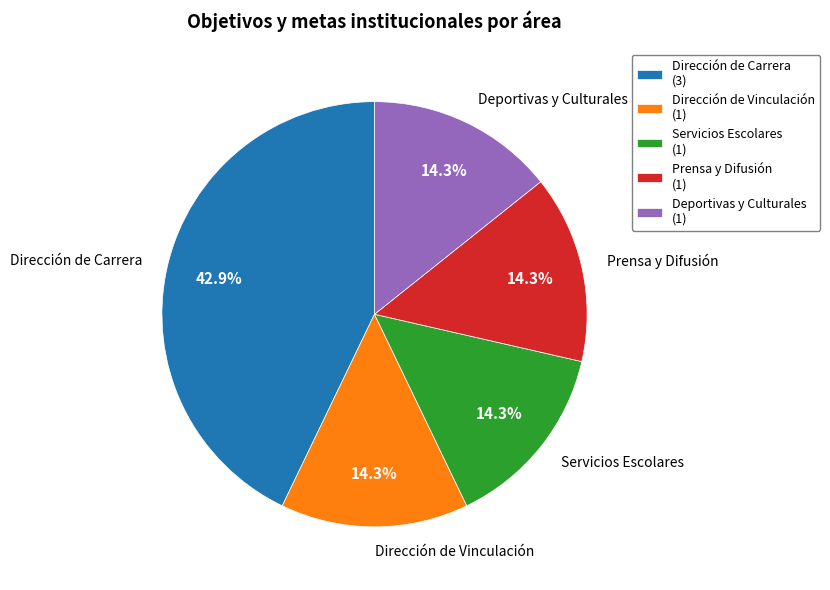

To the nearest percent, what is the average slice percentage?

20%